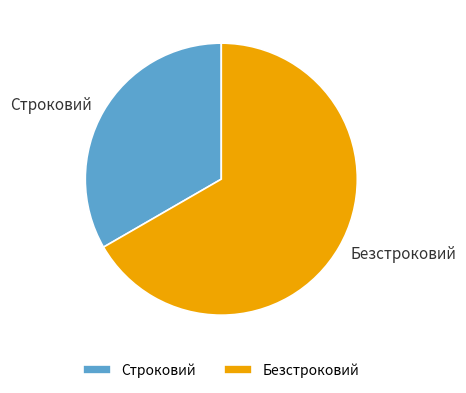

The Строковий slice represents 33% of the pie. True or false?

True